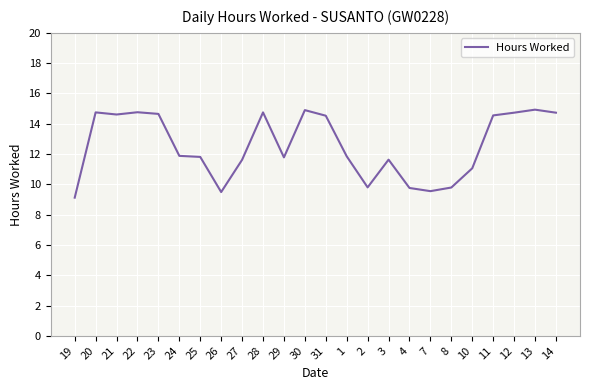

What is the sum of the values at 28 and 26?

24.2